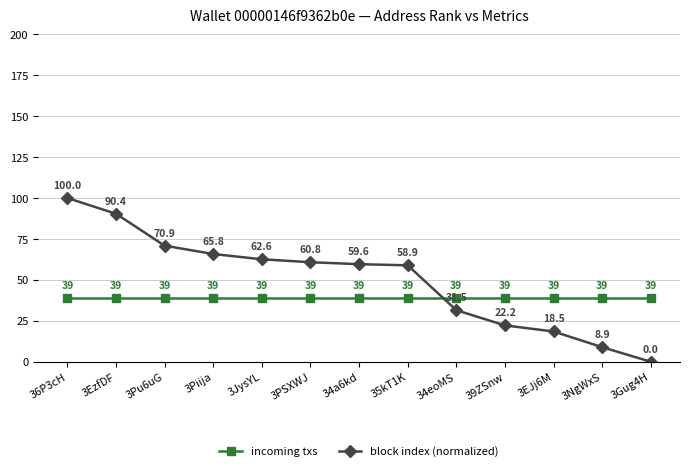

Reading left to right, extract all data points from this chart.

incoming txs: 36P3cH=39.0	3EzfDF=39.0	3Pu6uG=39.0	3Piija=39.0	3JysYL=39.0	3PSXWJ=39.0	34a6kd=39.0	35kT1K=39.0	34eoMS=39.0	39ZSnw=39.0	3EJj6M=39.0	3NgWxS=39.0	3Gug4H=39.0
block index (normalized): 36P3cH=100.0	3EzfDF=90.4	3Pu6uG=70.9	3Piija=65.8	3JysYL=62.6	3PSXWJ=60.8	34a6kd=59.6	35kT1K=58.9	34eoMS=31.5	39ZSnw=22.2	3EJj6M=18.5	3NgWxS=8.9	3Gug4H=0.0